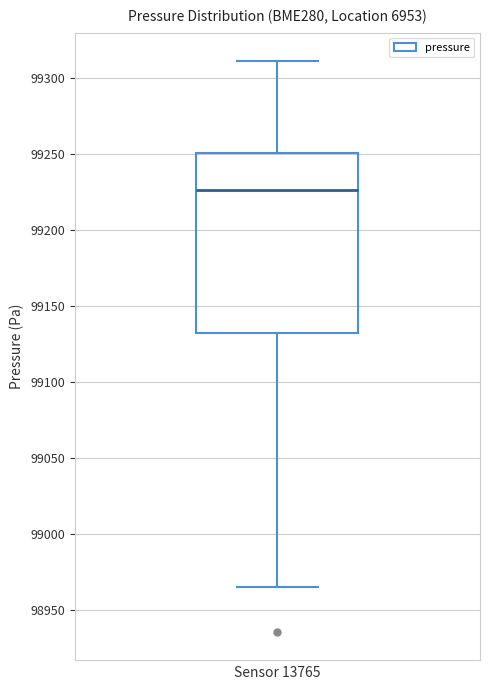

Transcribe this box plot: give where the median line is, the range the box spans, and where the two whiskers end, as read against the y-axis. The values are not printed on the chart, so give them approximately, as read against the axis.

median 99225, box 99130 to 99250, whiskers 98965 to 99310